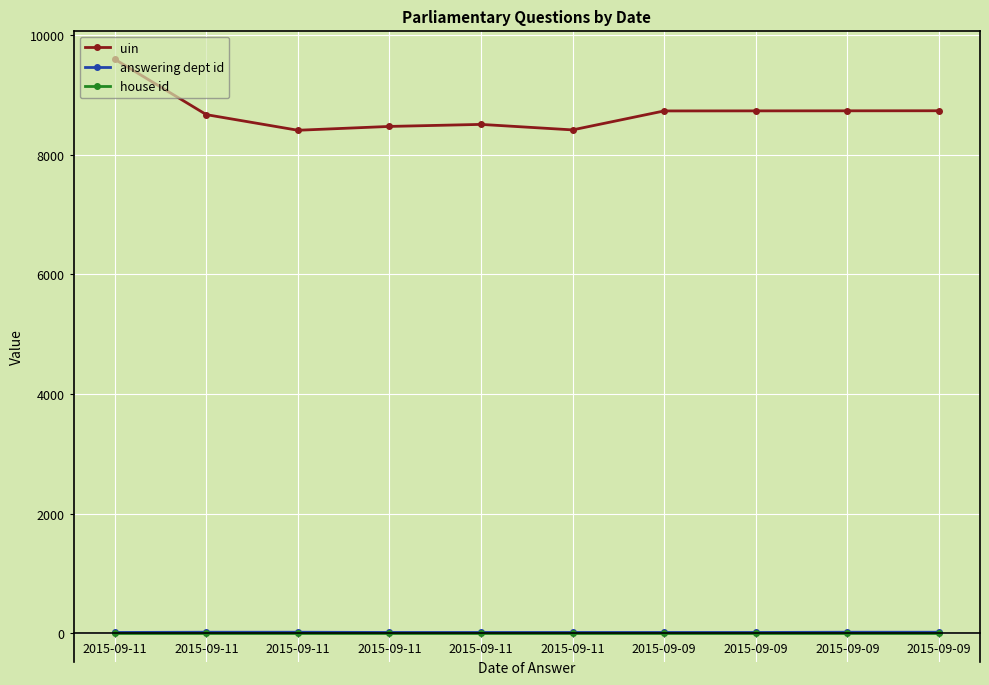

Is this an area chart (filled region under the line)?

No